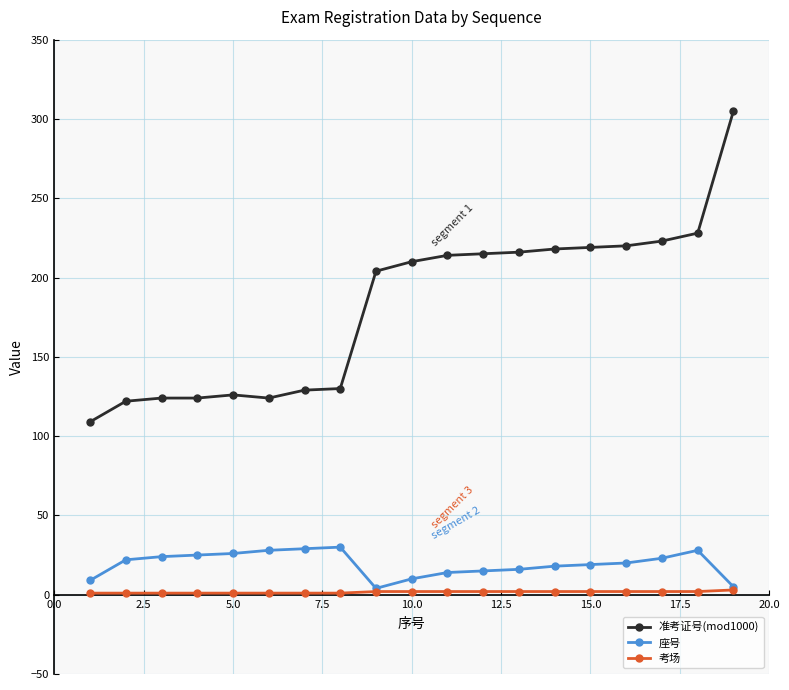

What is the sum of all 座号 values?

365